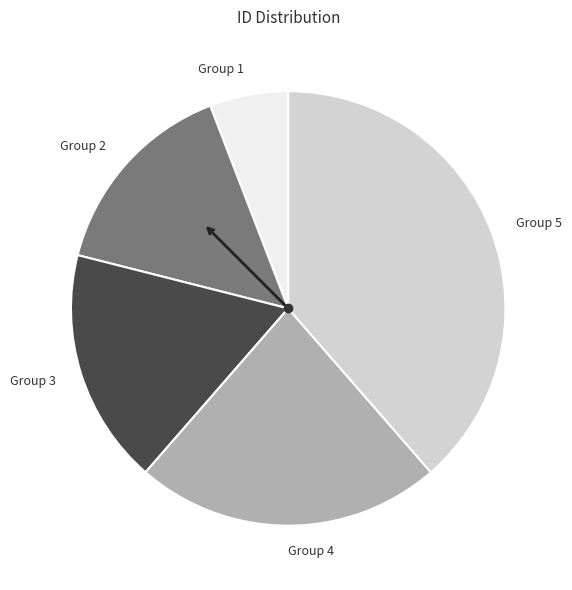

True or false: Group 4 accounts for 23% of the total.

True